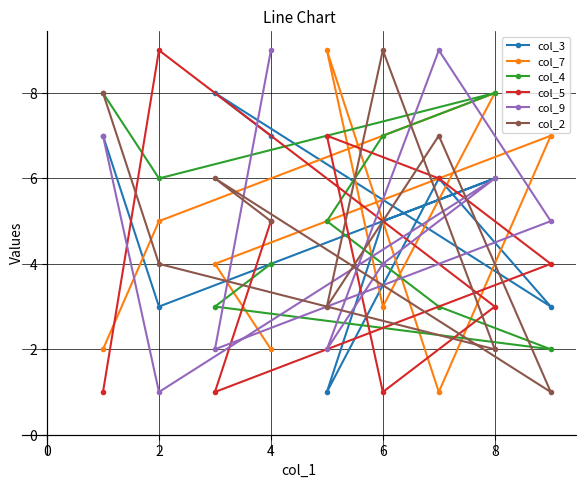

Which series has the largest range (max minus min)?

col_7